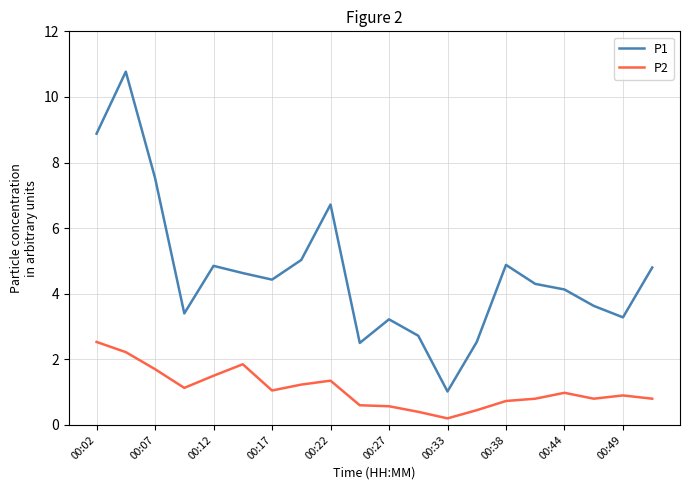

Which series has the largest range (max minus min)?

P1